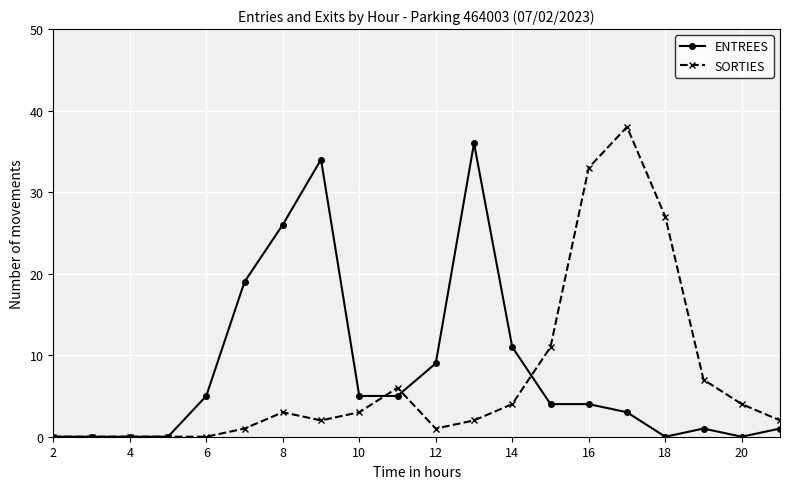

What is the value of the SORTIES point at the 18th from the left?

7